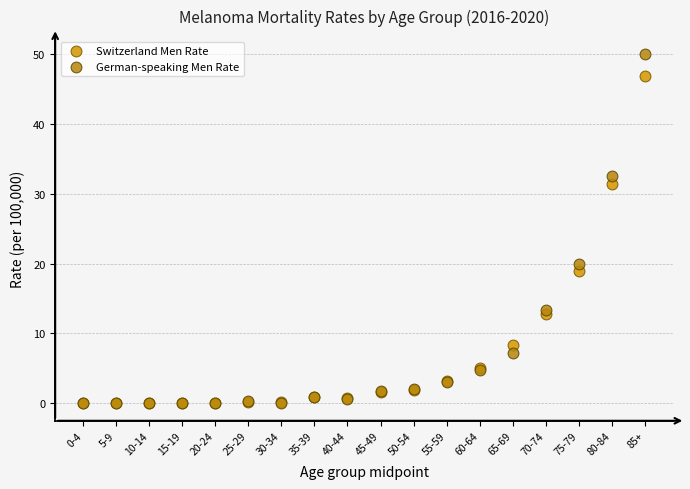

Across all series, what Y value is closest to 25?

19.9